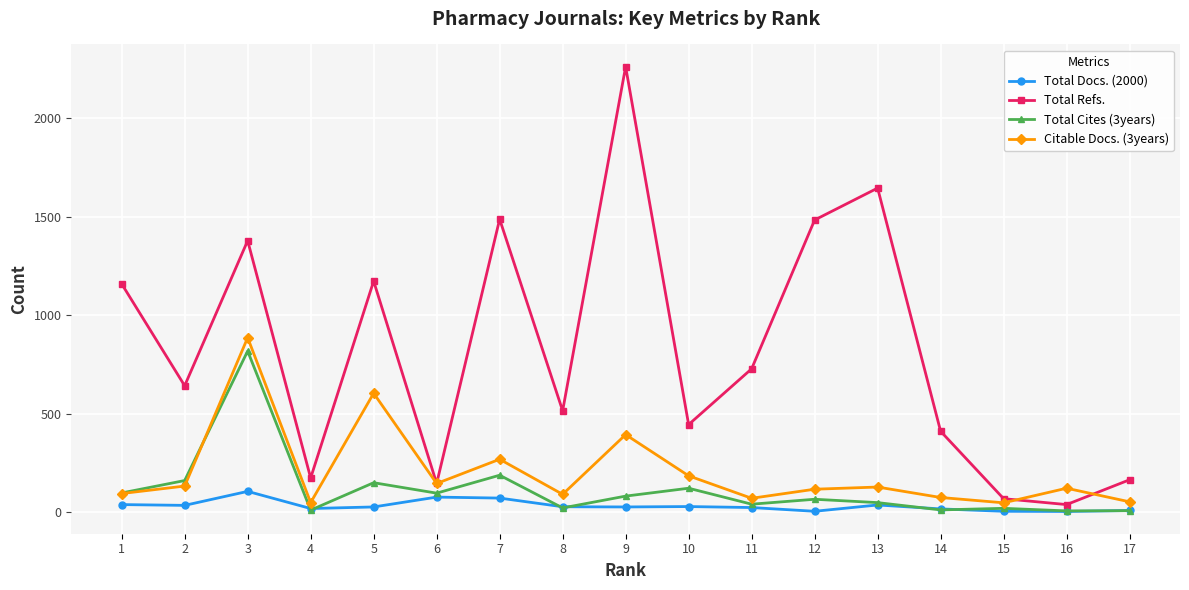

Is it true that Total Refs. equals 147 at 6?

True